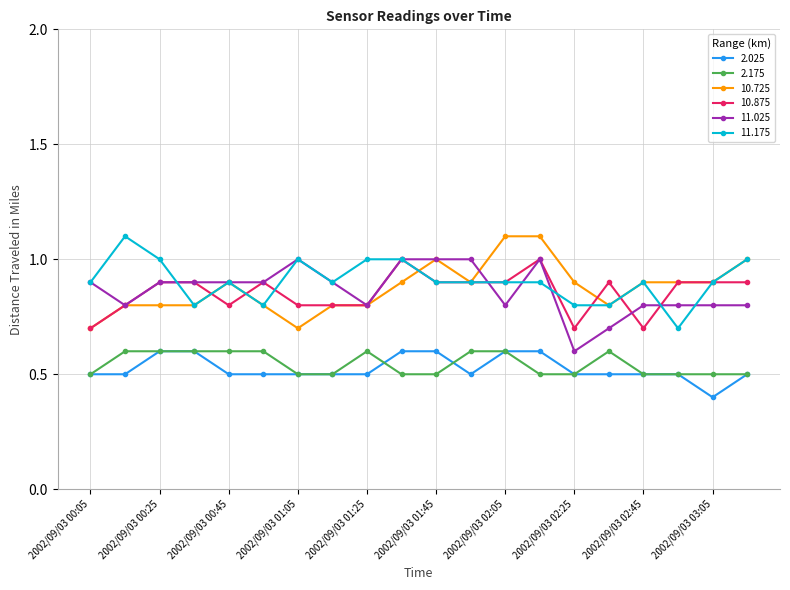

What is the minimum value for 11.175?

0.7